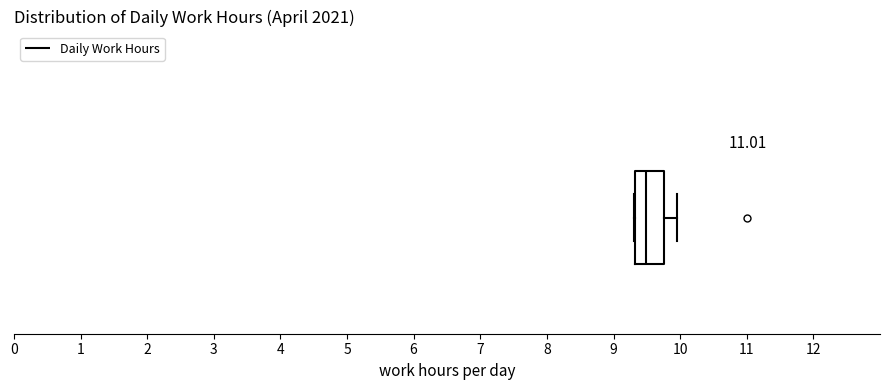

Read this box plot against the x-axis: the position of the median line, the range covered by the box, and the ends of both whiskers. The values are not printed on the chart, so give them approximately, as read against the axis.

median 9.5, box 9.3 to 9.8, whiskers 9.3 to 10.0